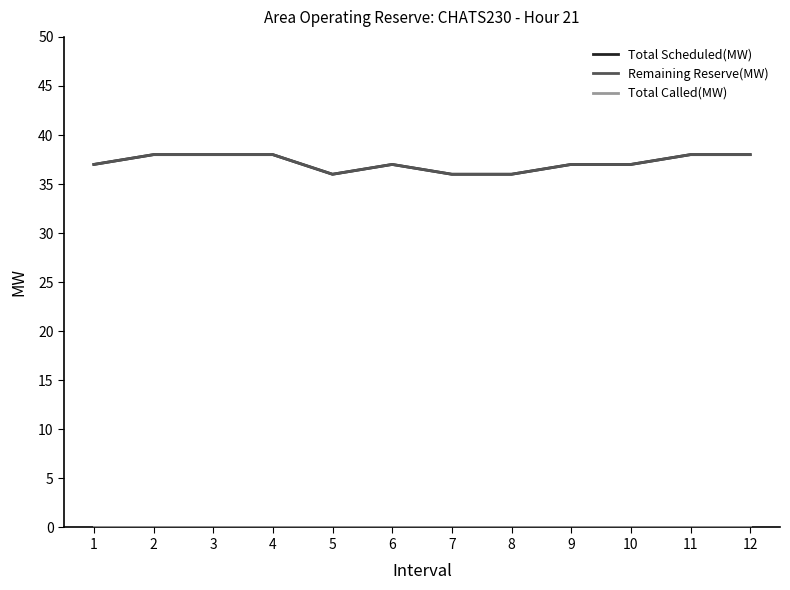

Does the chart display data point markers on the line(s)?

No